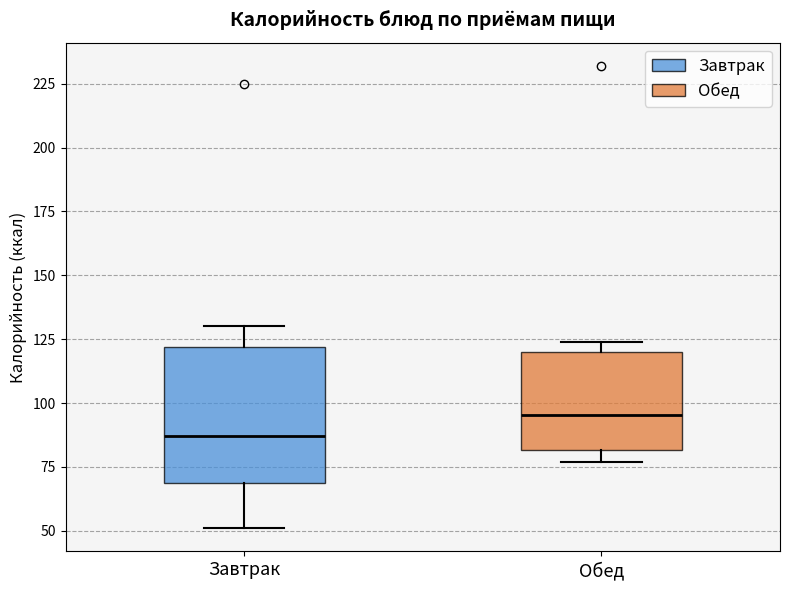

Where is the upper edge of the box for Обед on the y-axis? The values are not printed on the chart, so give them approximately, as read against the axis.

120